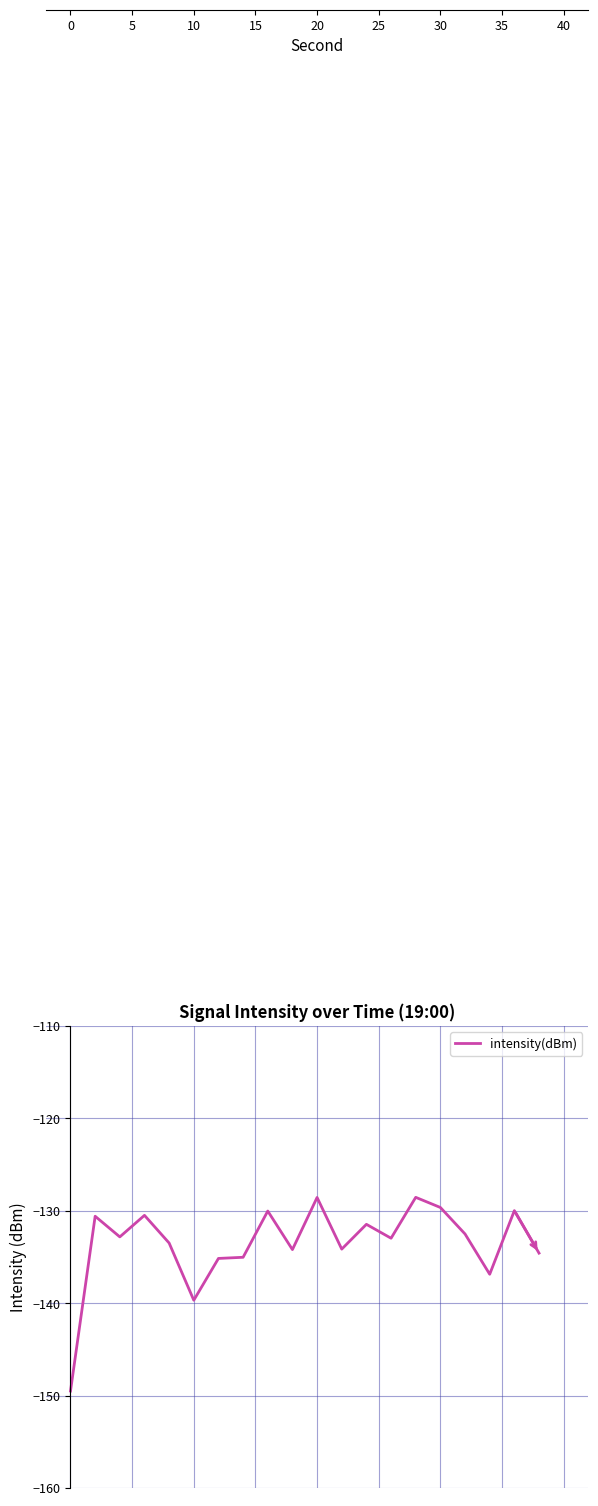

What is the difference between the maximum and minimum values?

21.0